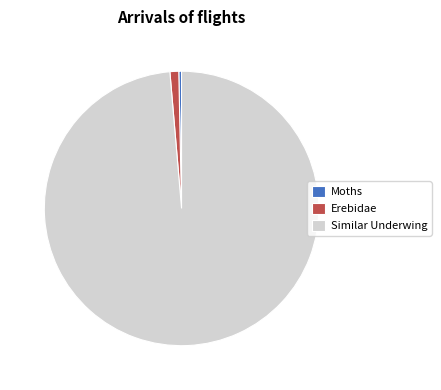

Between Moths and Similar Underwing, which is larger?

Similar Underwing